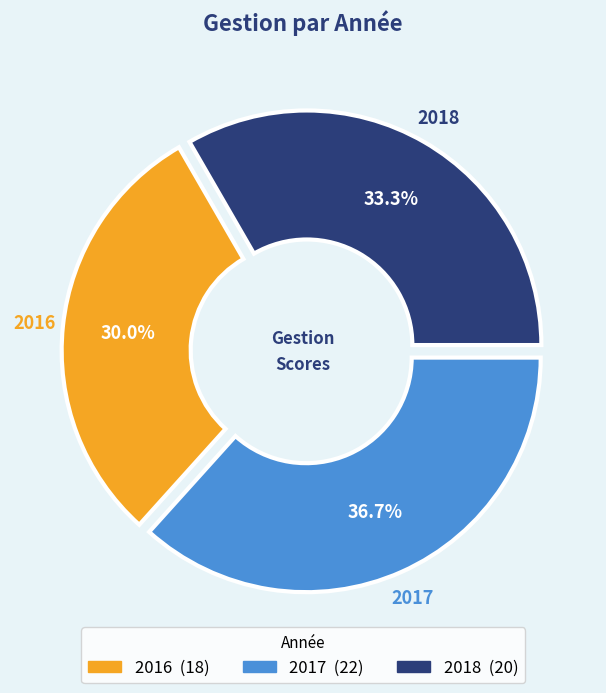

Between 2017 and 2018, which is larger?

2017